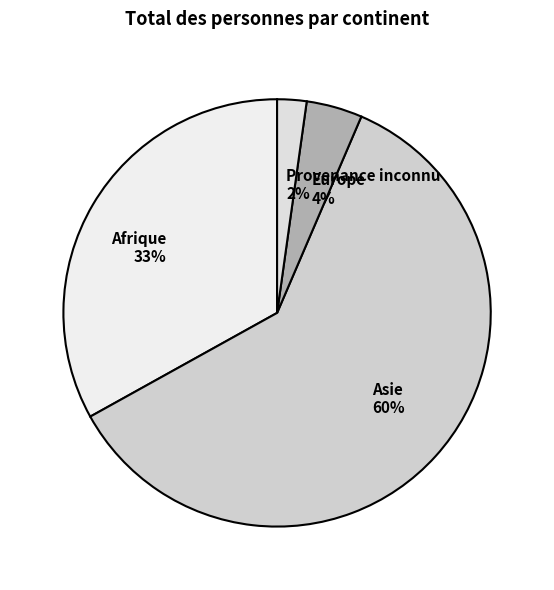

How many slices are in this pie chart?

4